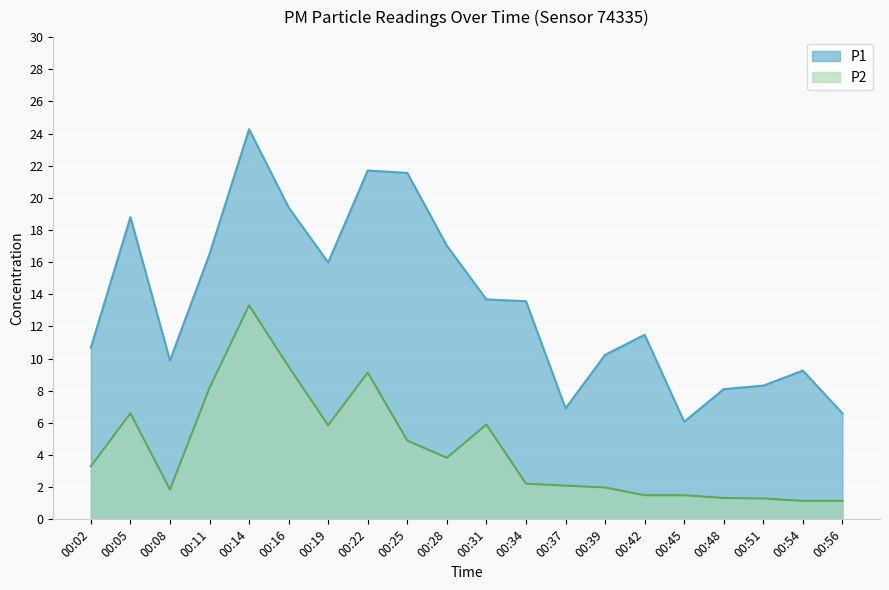

True or false: P1 and P2 cross at least once.

False